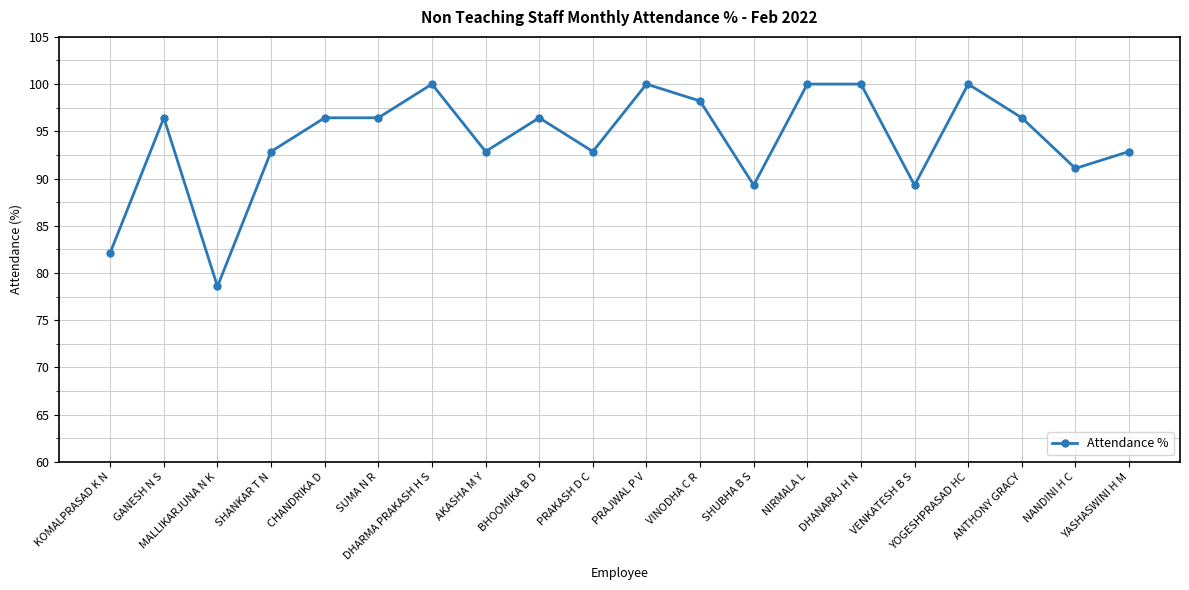

What is the value of the 3rd point from the left?

78.6